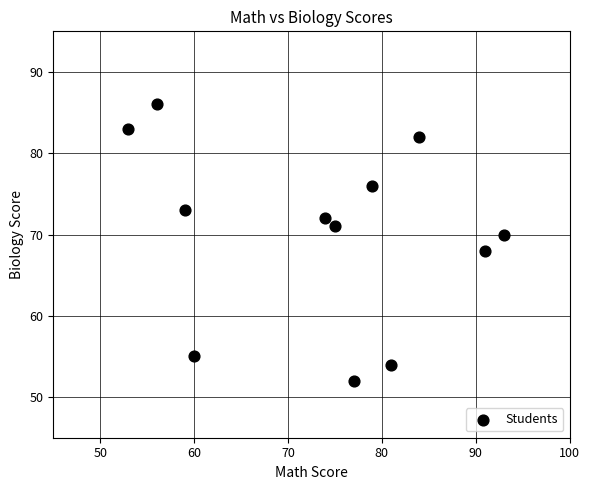

What is the average X value?

74